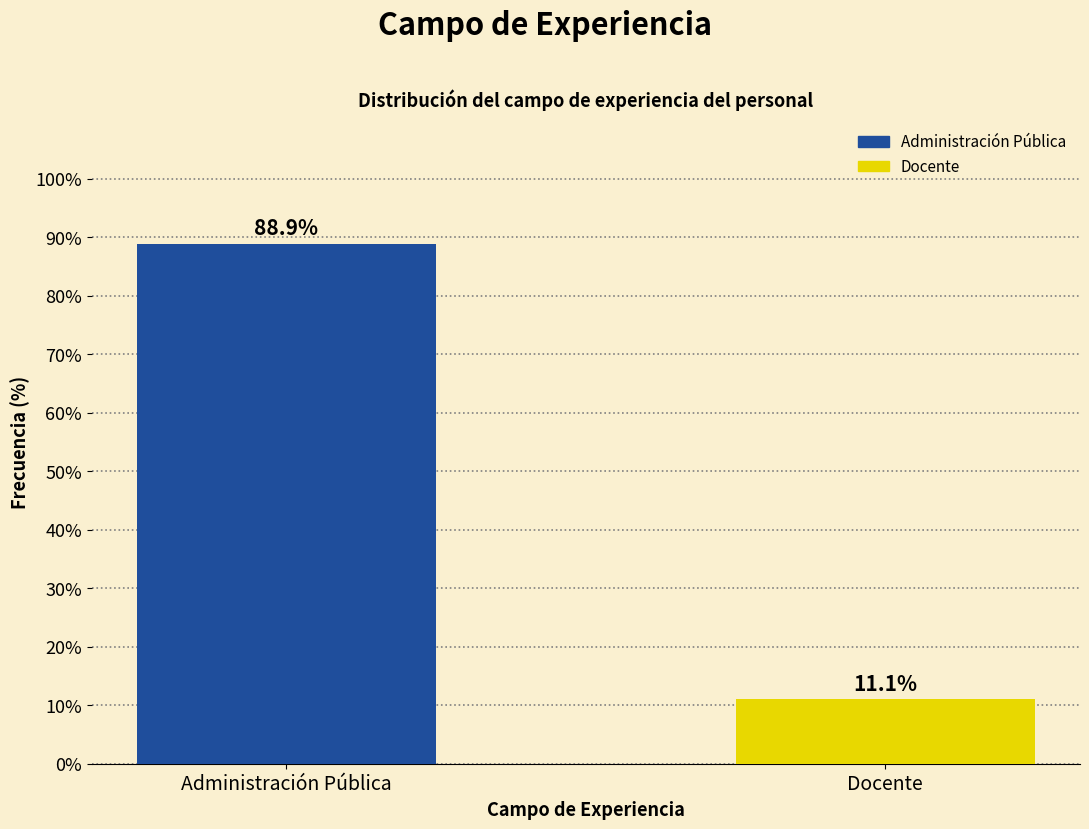

Reading right to left, what are all the values shown in this chart?

Docente=11.1	Administración Pública=88.9